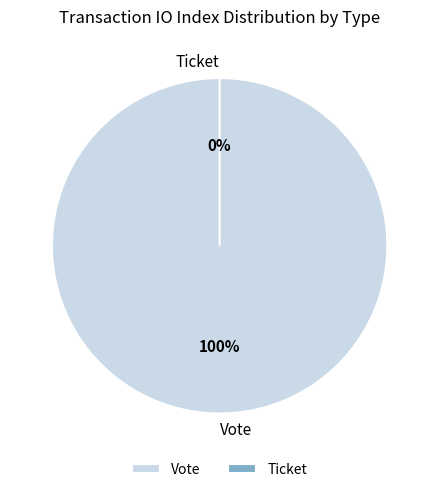

The Ticket slice represents 0% of the pie. True or false?

True